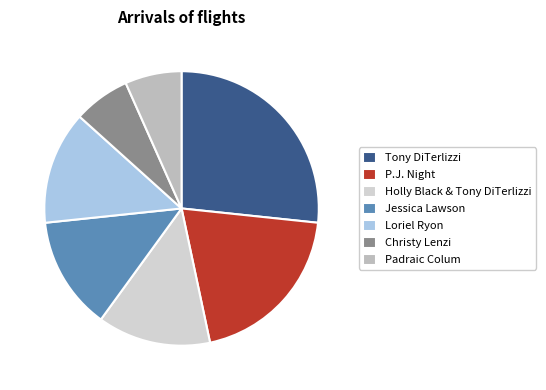

How many slices are in this pie chart?

7